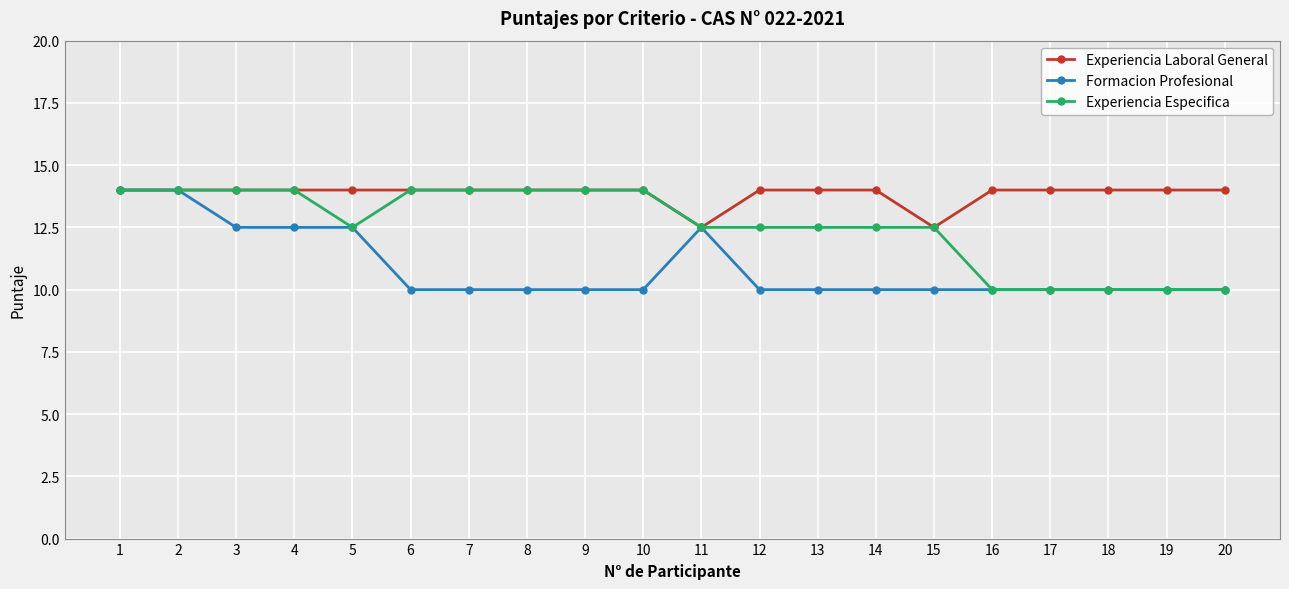

What is the spread (max minus min) of values at 7?

4.0